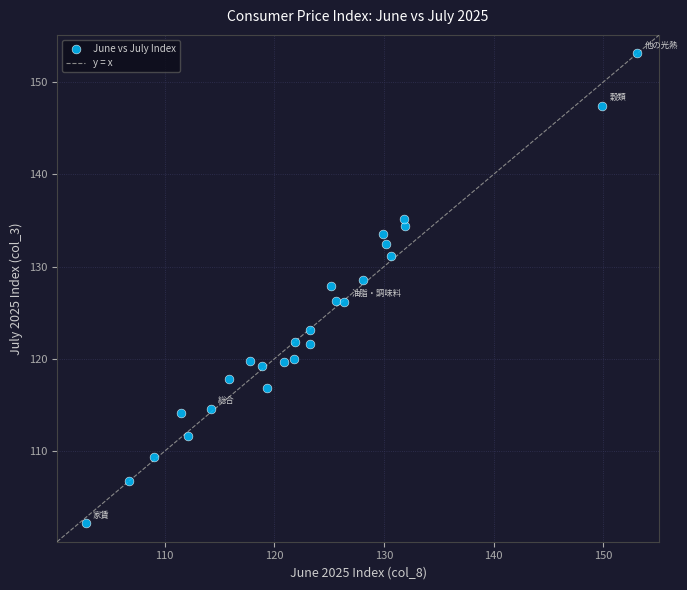

What is the range of X values (max minus min)?

50.3